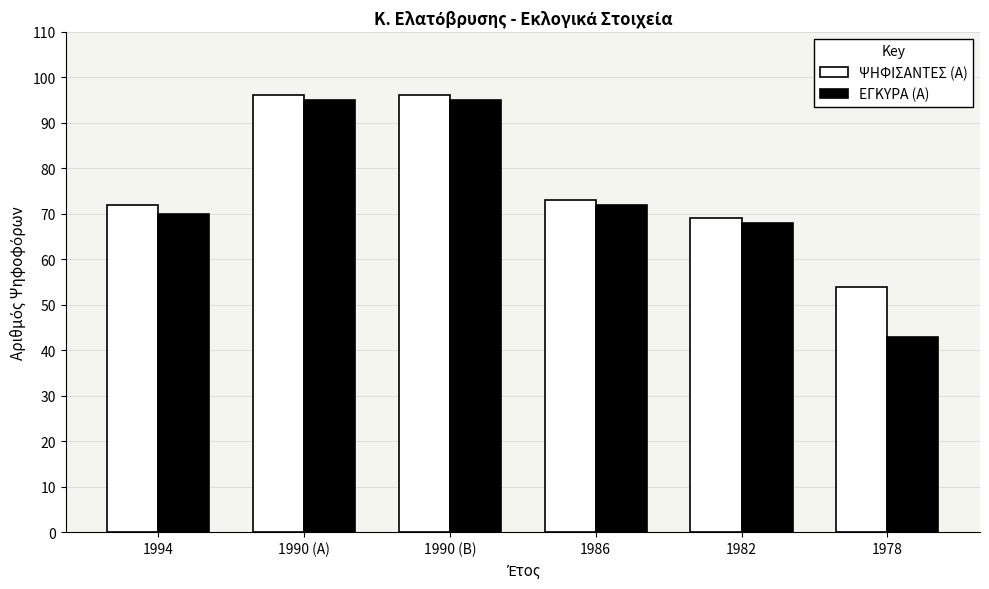

Which label corresponds to the smallest value in the chart?

1978